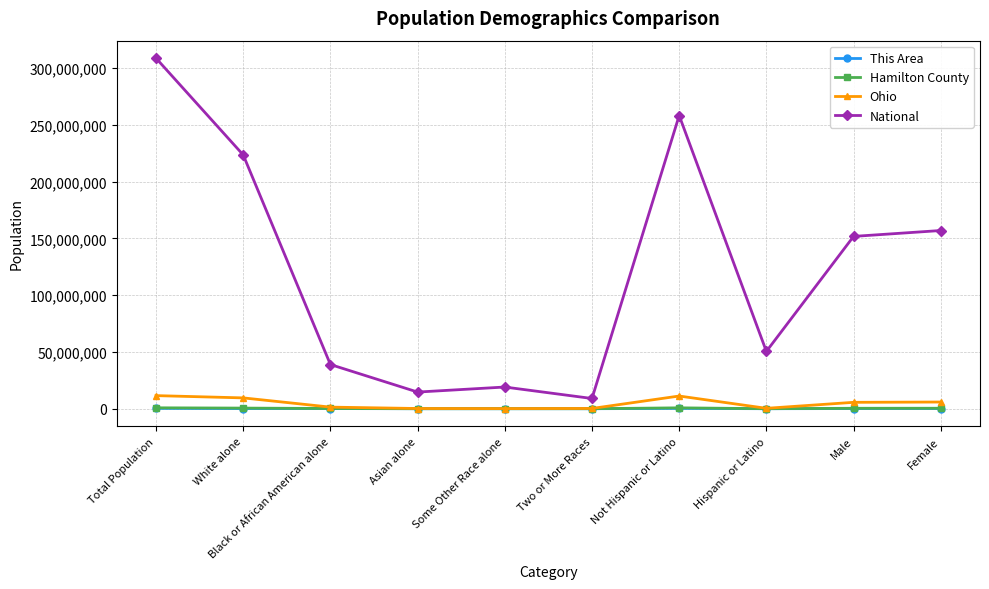

Is it true that Ohio equals 11536504 at Total Population?

True